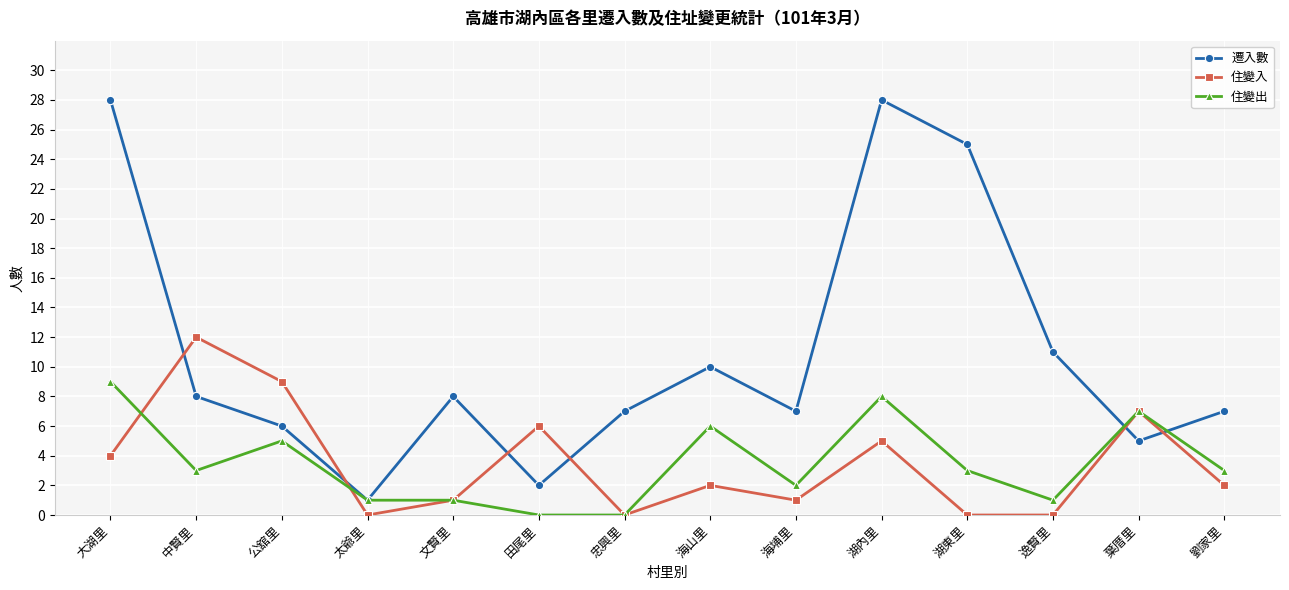

Where is the first local maximum for 遷入數?

文賢里